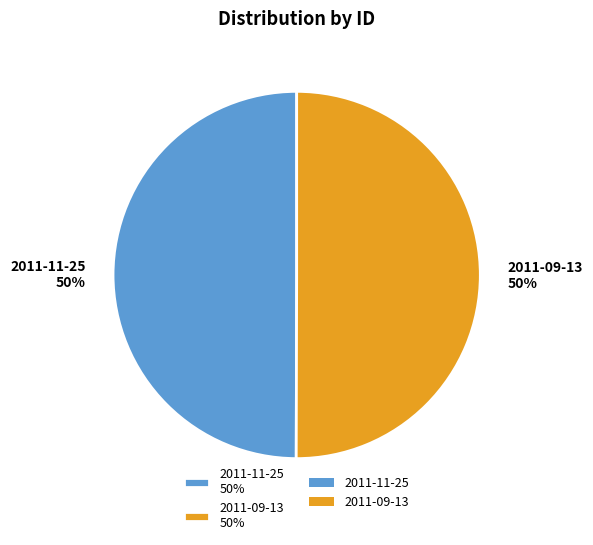

To the nearest percent, what portion does 2011-09-13 50% represent?

50%